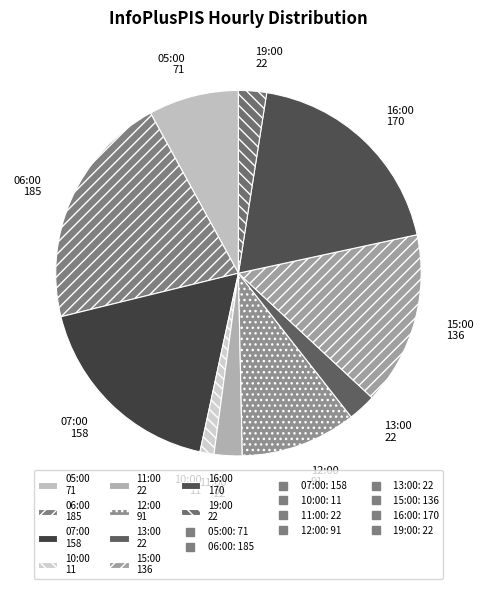

Do 11:00 and 15:00 together represent more than half of the pie?

No